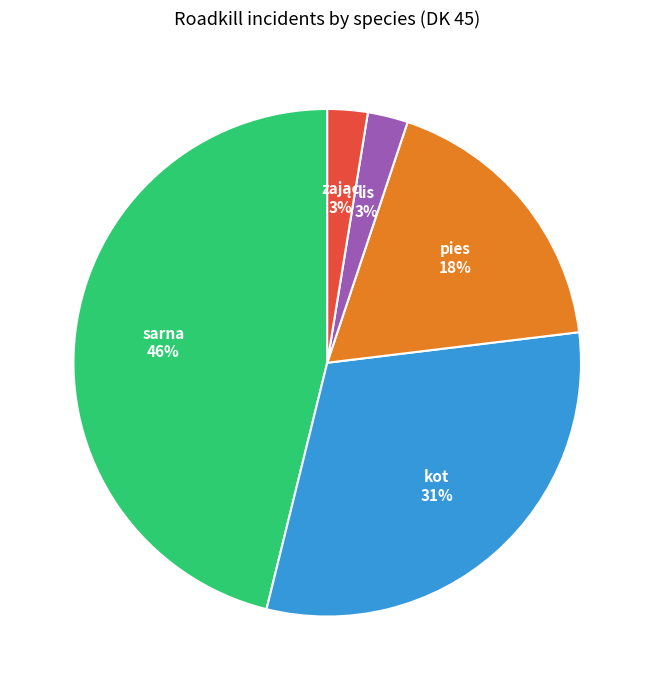

How many slices are in this pie chart?

5